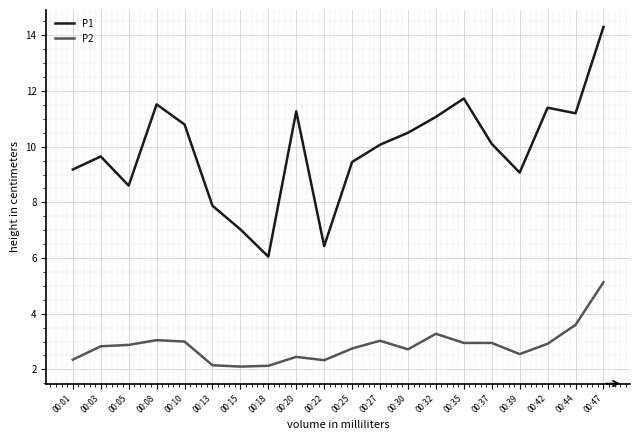

Does the chart display data point markers on the line(s)?

No